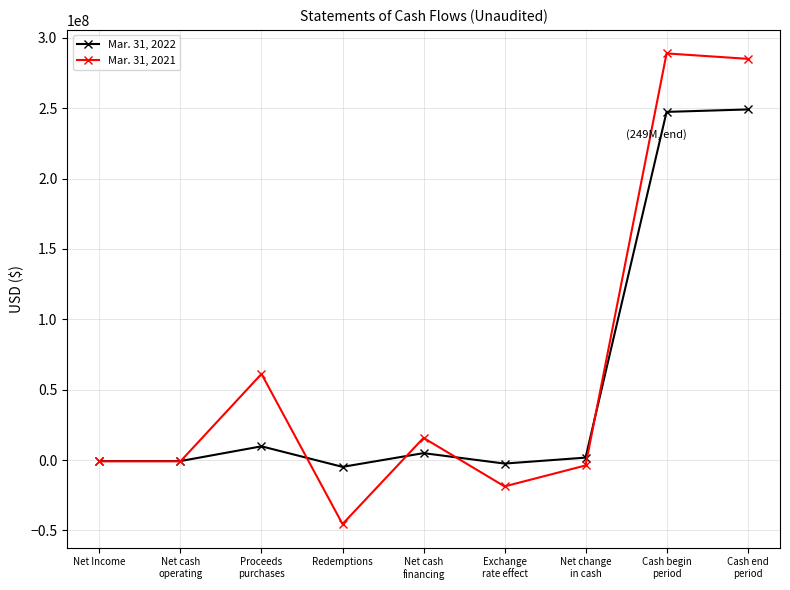

What is the difference between the maximum and minimum values in the Mar. 31, 2022 series?

253960199